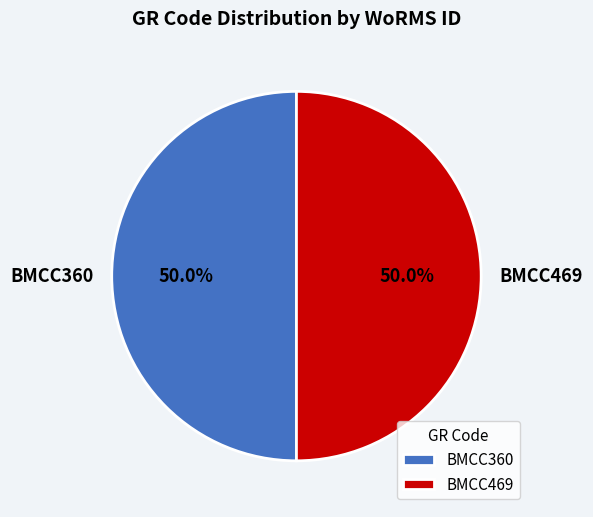

Approximately how many times larger is the value at BMCC360 compared to BMCC469?

1.0